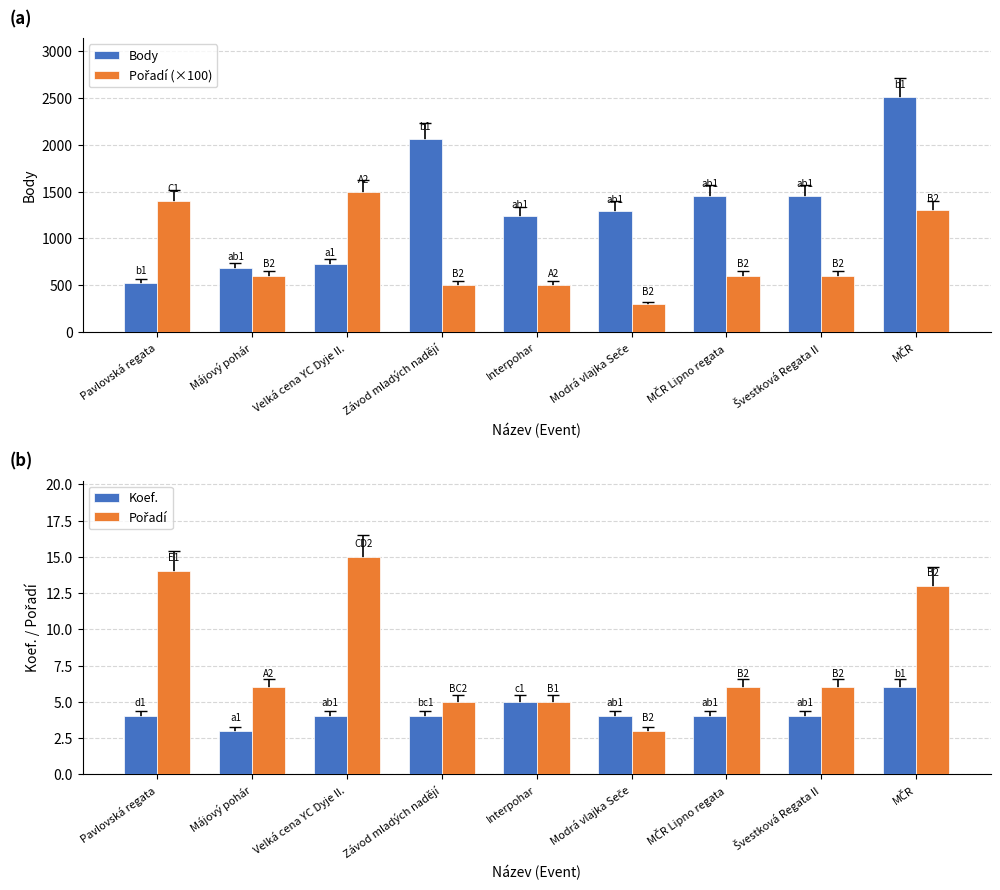

Rank the series by their maximum value, from lowest to highest.

Koef., Pořadí, Pořadí (×100), Body